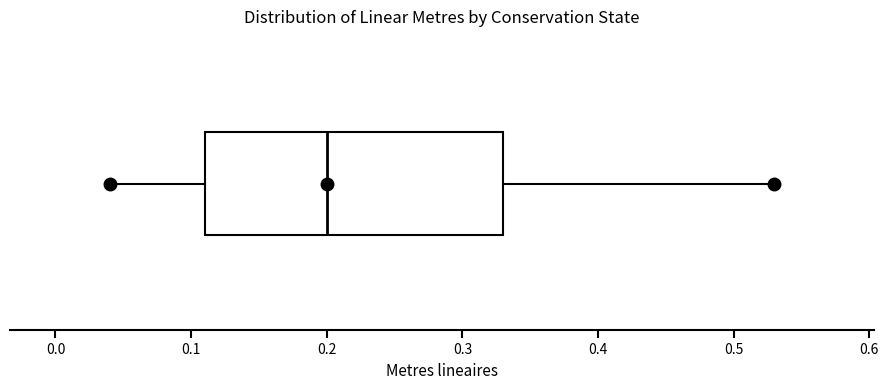

Where is the left edge of the box on the x-axis? The values are not printed on the chart, so give them approximately, as read against the axis.

0.11